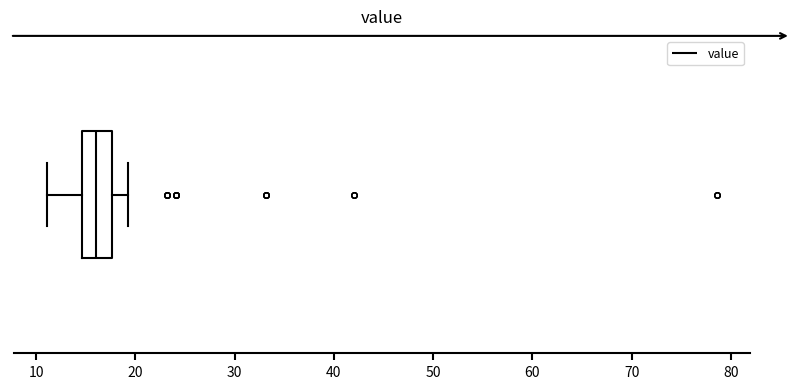

Read this box plot against the x-axis: the position of the median line, the range covered by the box, and the ends of both whiskers. The values are not printed on the chart, so give them approximately, as read against the axis.

median 16, box 15 to 18, whiskers 11 to 19